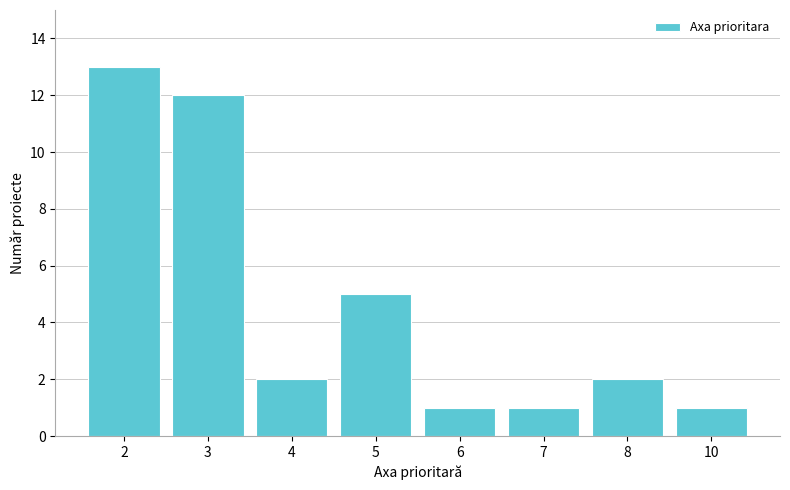

Reading right to left, extract all data points from this chart.

1	2	1	1	5	2	12	13